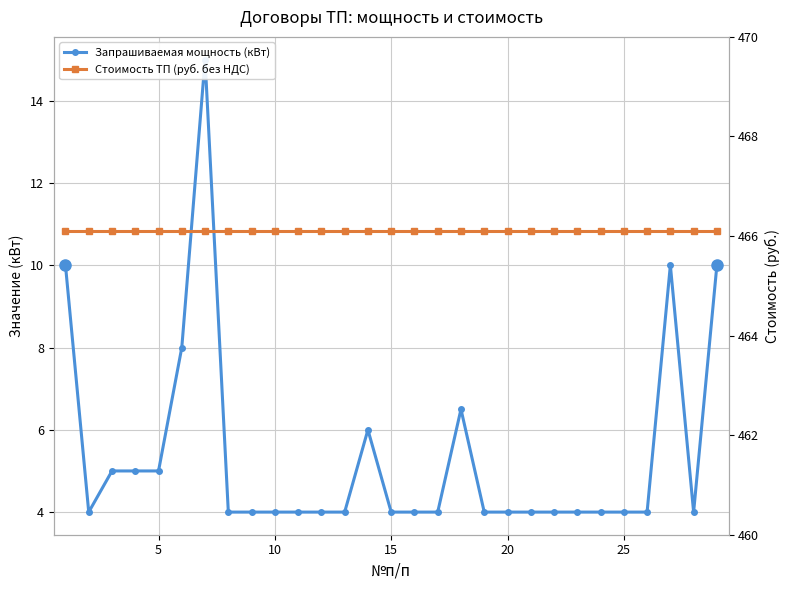

True or false: Запрашиваемая мощность (кВт) has a value of 2.4 at 25.

False